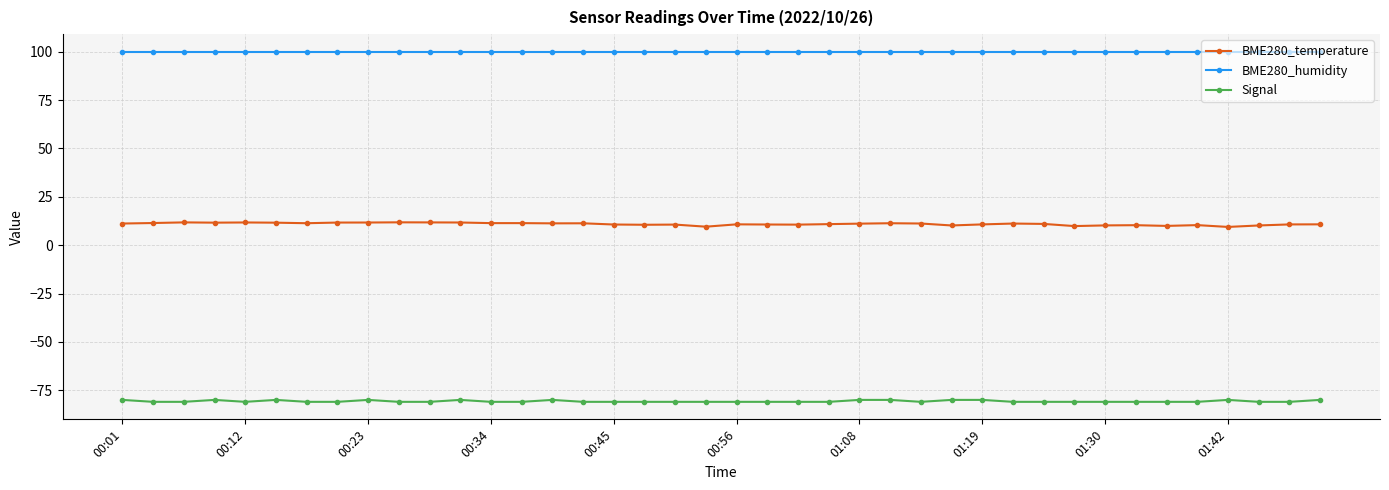

What is the value of the Signal point at the 39th from the left?

-81.0